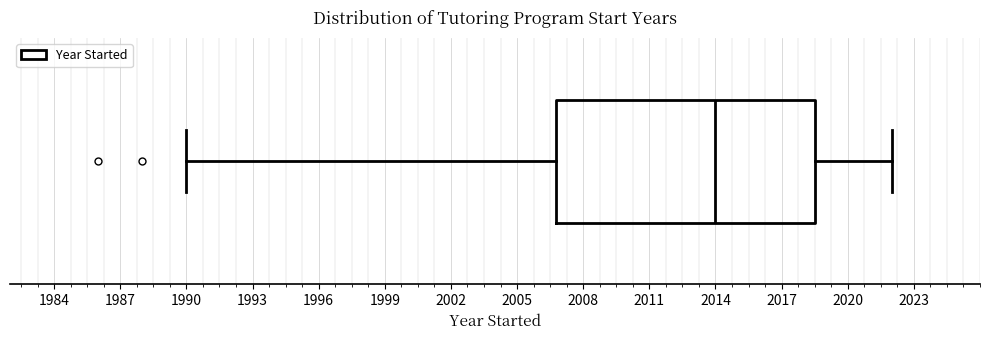

Transcribe this box plot: give where the median line is, the range the box spans, and where the two whiskers end, as read against the x-axis. The values are not printed on the chart, so give them approximately, as read against the axis.

median 2014.0, box 2007.0 to 2018.5, whiskers 1990.0 to 2022.0